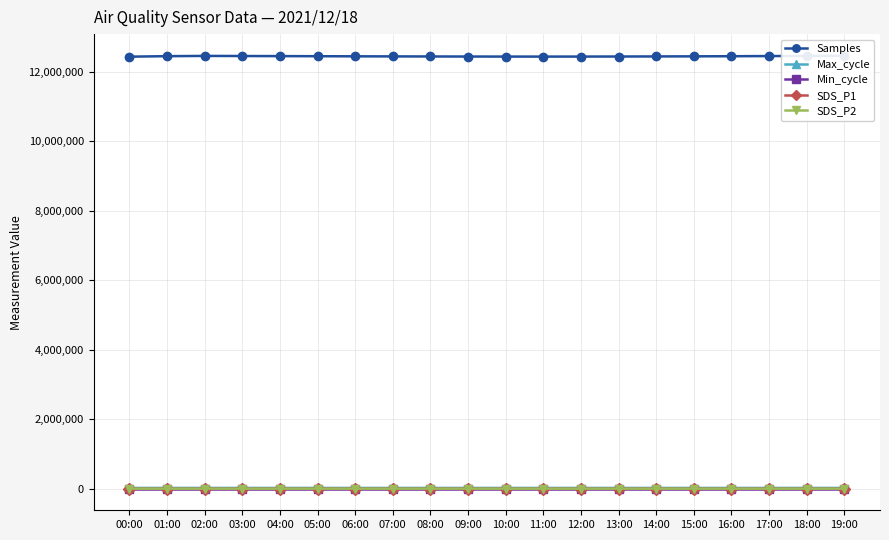

What position from the left is 16:00?

17